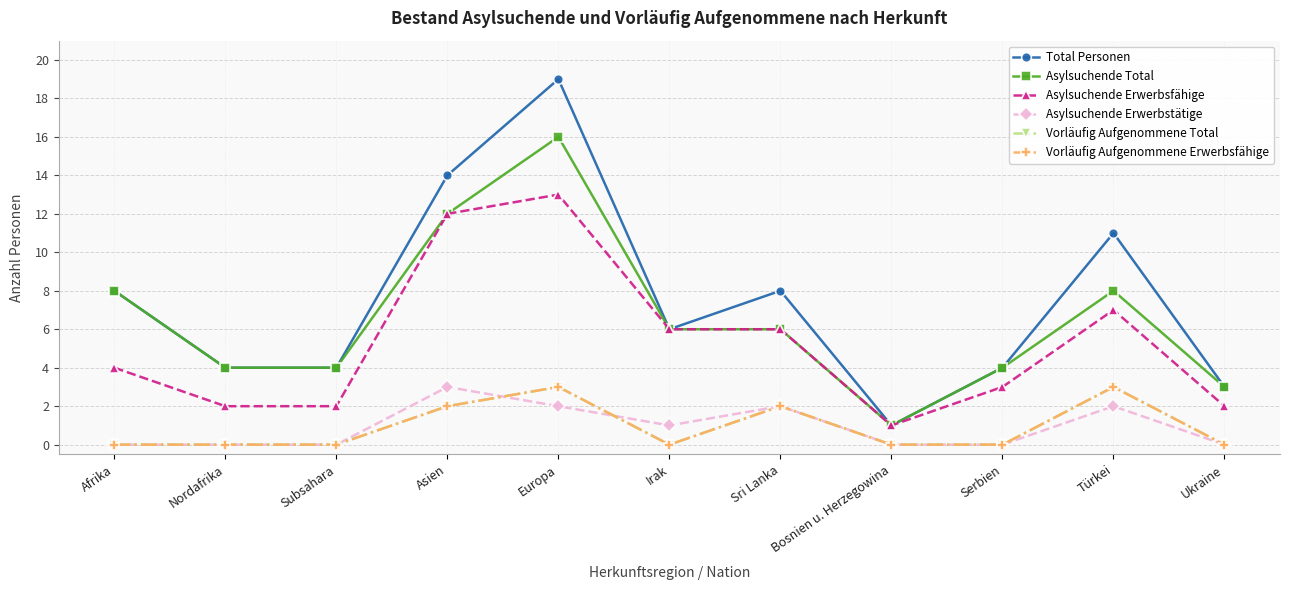

True or false: Asylsuchende Erwerbsfähige and Vorläufig Aufgenommene Total intersect in this chart.

False